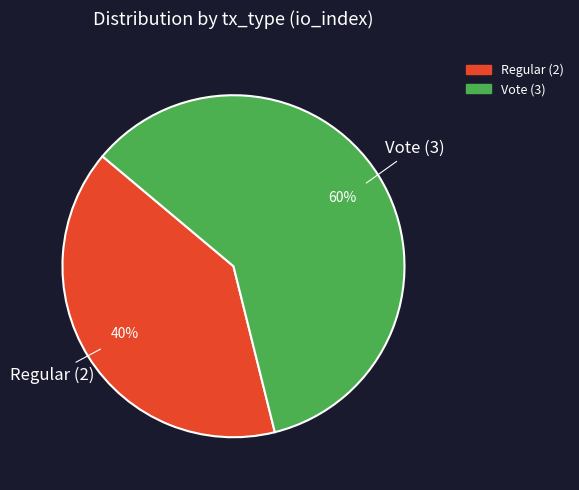

Rank the categories by value from highest to lowest.

Vote, Regular